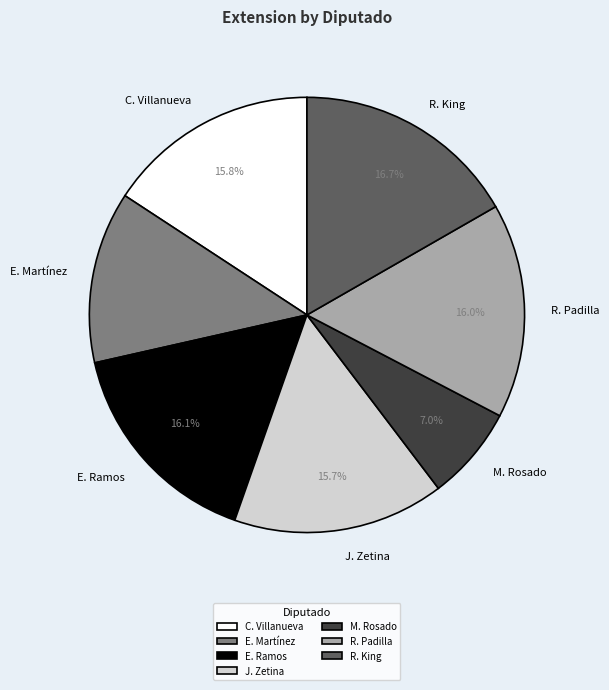

To the nearest percent, what is the average slice percentage?

14%